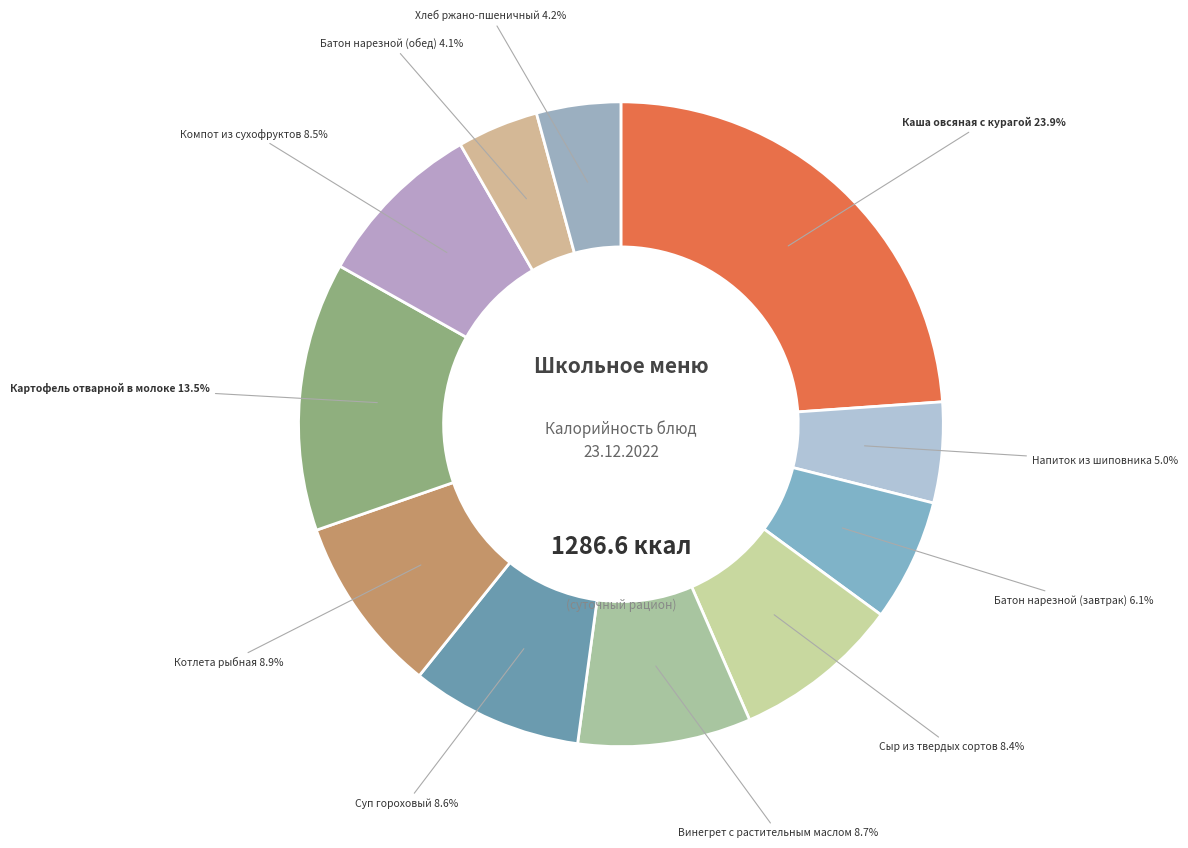

Which slice is the largest?

Каша овсяная с курагой